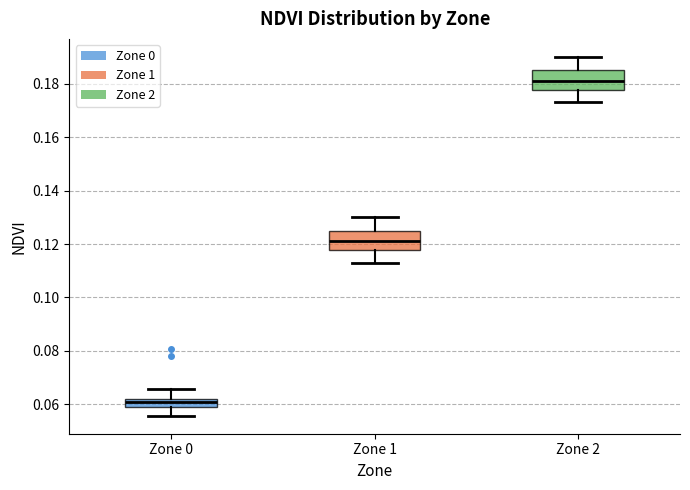

Where does the upper whisker of the box for Zone 1 end on the y-axis? The values are not printed on the chart, so give them approximately, as read against the axis.

0.130